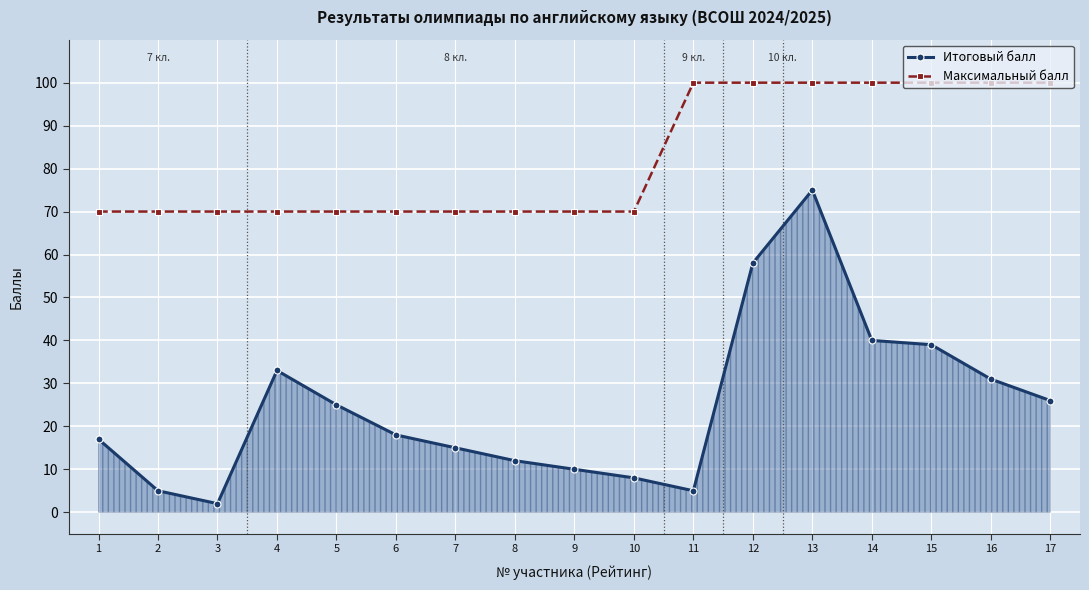

What are all the series names shown in the legend?

Итоговый балл, Максимальный балл